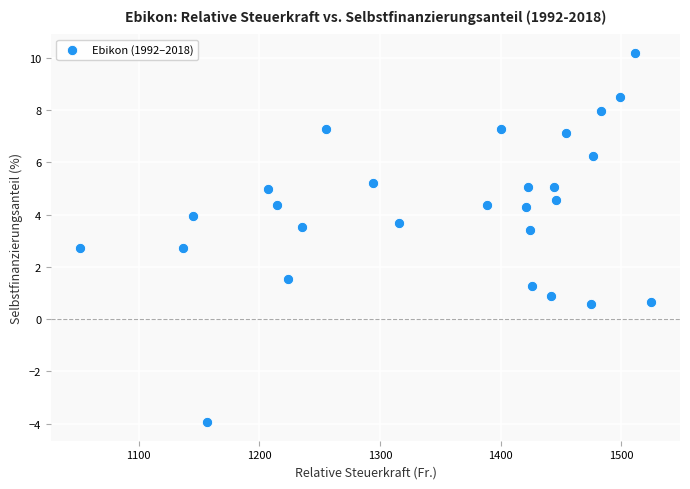

What is the range of X values (max minus min)?

474.0